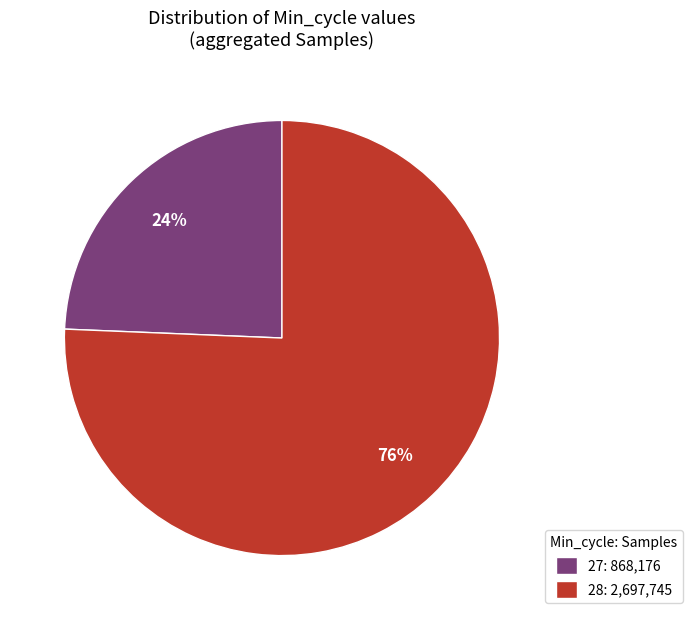

Is the sum of 28: 2,697,745 and 27: 868,176 greater than half?

Yes